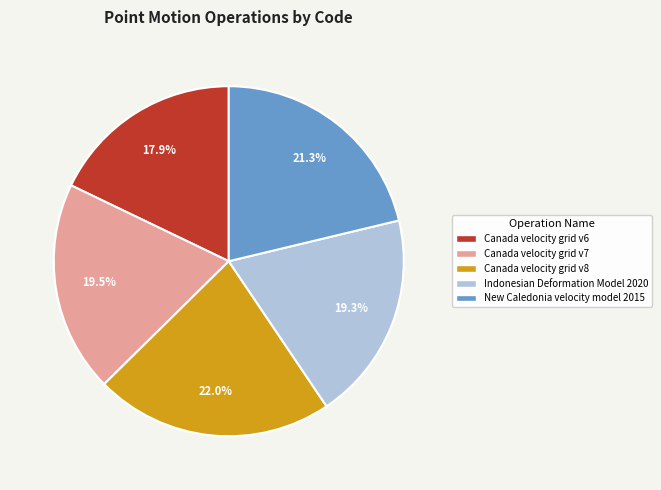

Which category has the biggest portion of the pie?

Canada velocity grid v8